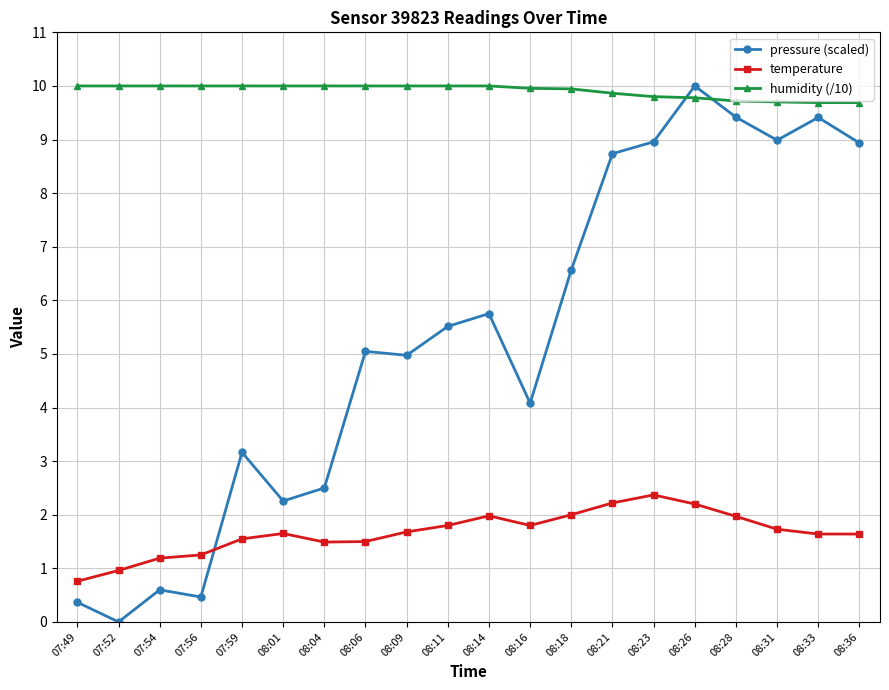

What is the average value of the temperature series?

1.7